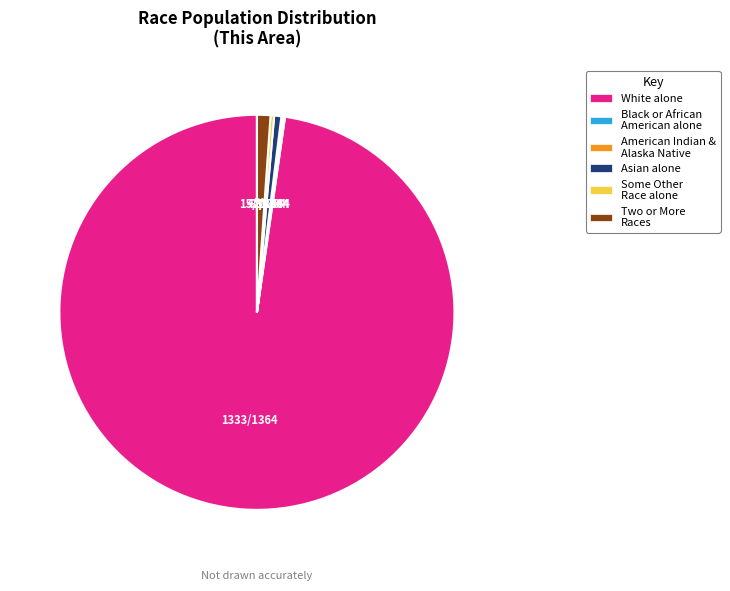

Which slice is the largest?

White alone